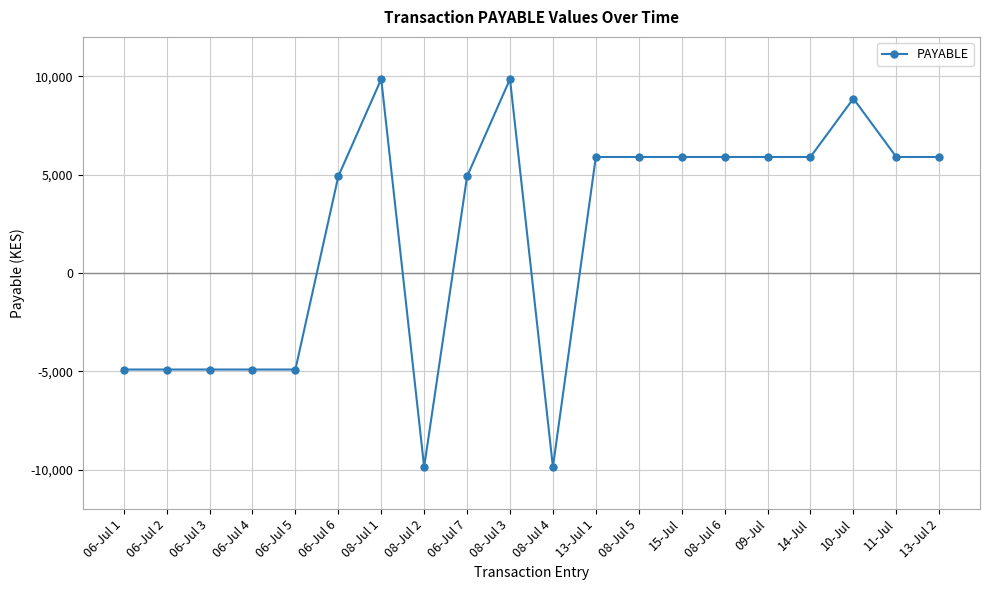

The value at 08-Jul 4 is -15876.6. True or false?

False